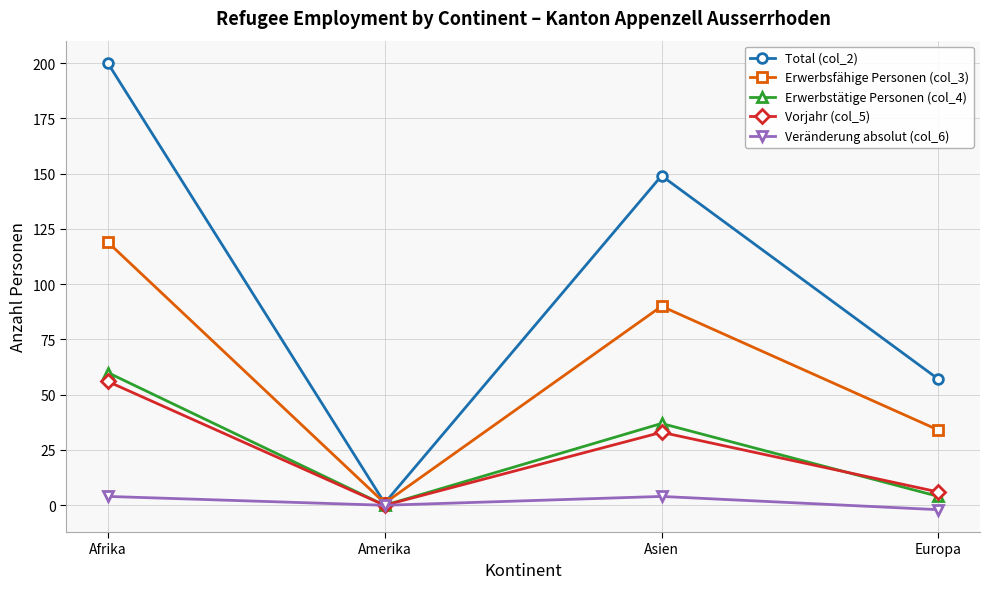

At how many categories does at least one series exceed 156?

1